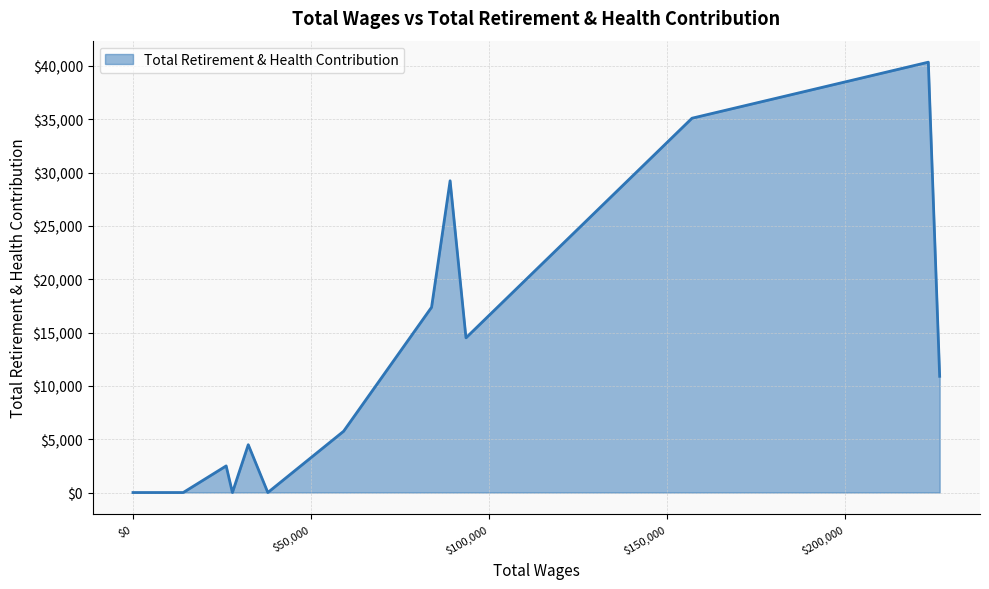

What is the difference between the maximum and minimum values?

40350